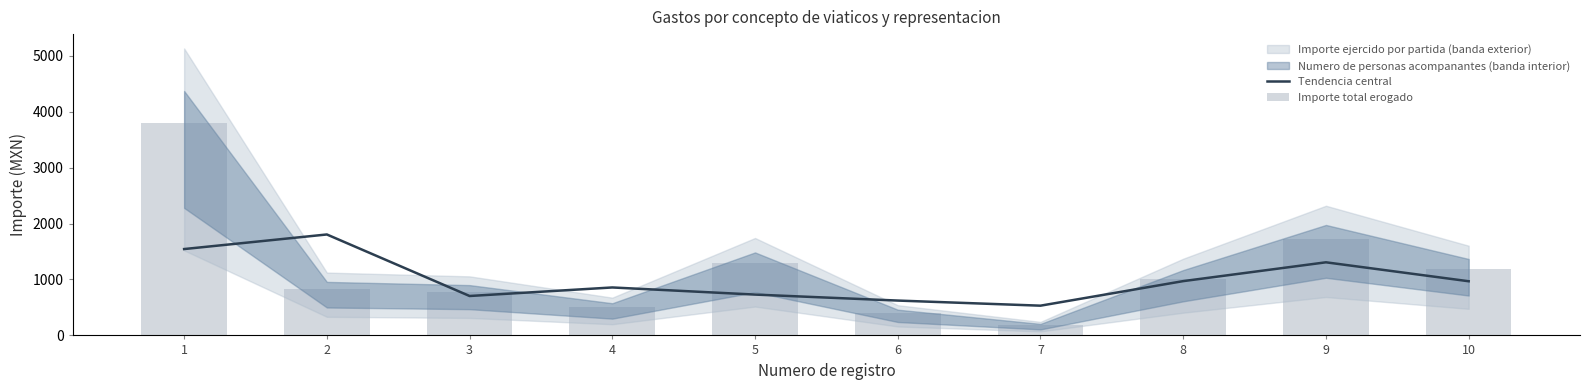

What is the smallest value displayed?

179.0